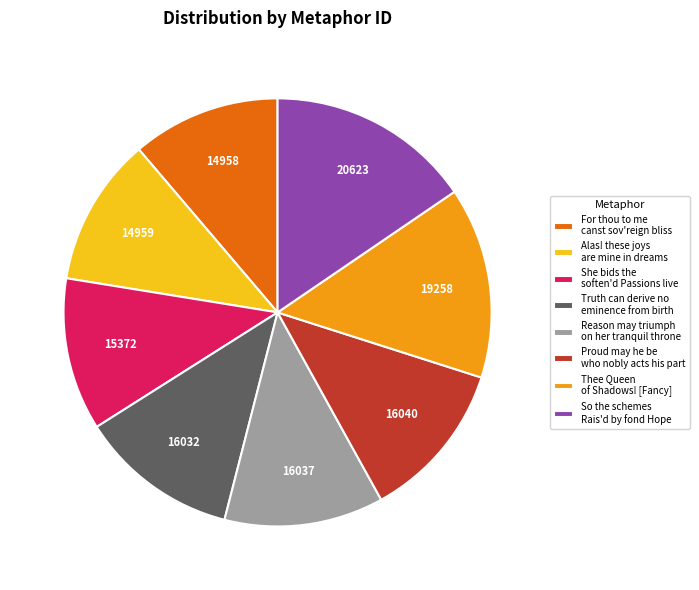

True or false: Thee Queen of Shadows! [Fancy] accounts for 8% of the total.

False